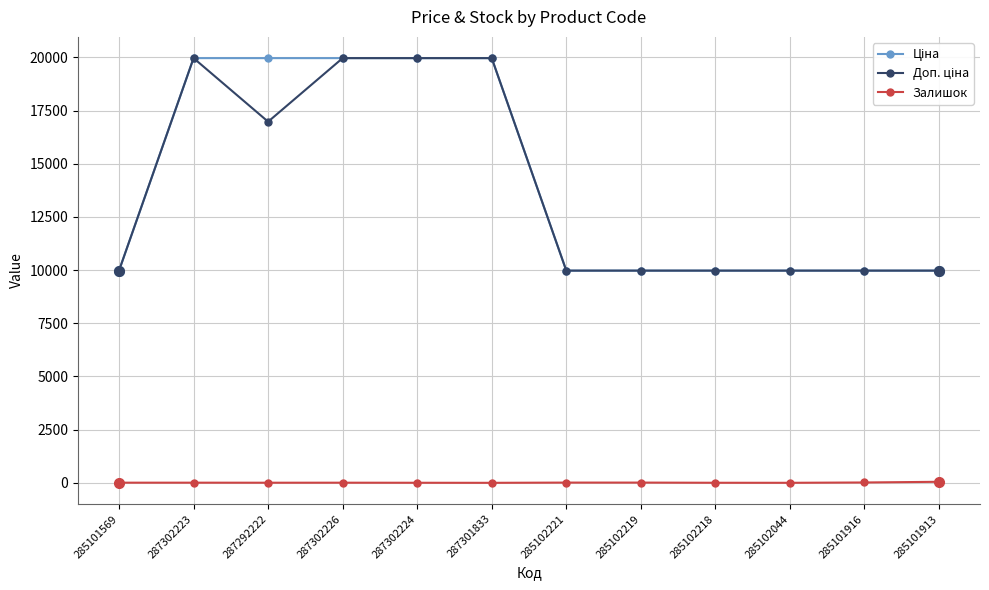

At how many categories does at least one series exceed 18162?

5